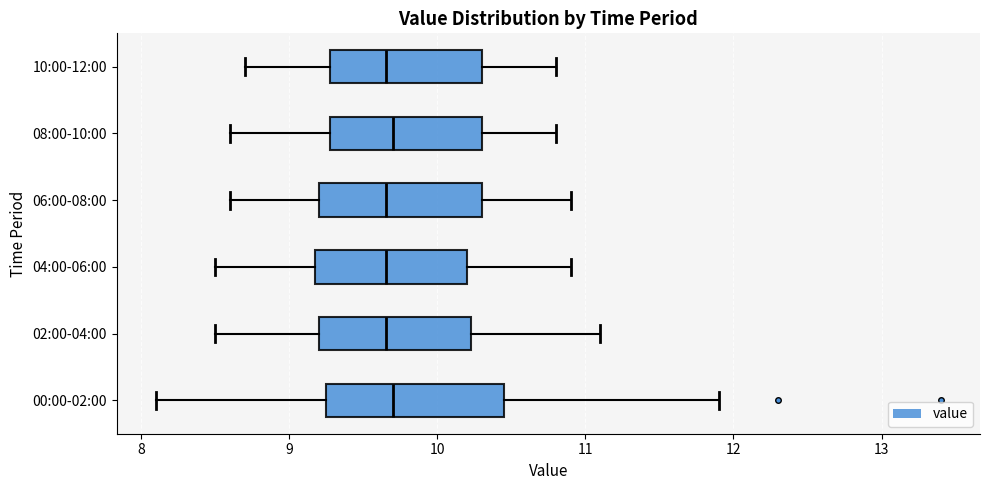

Where is the left edge of the box for 04:00-06:00 on the x-axis? The values are not printed on the chart, so give them approximately, as read against the axis.

9.2